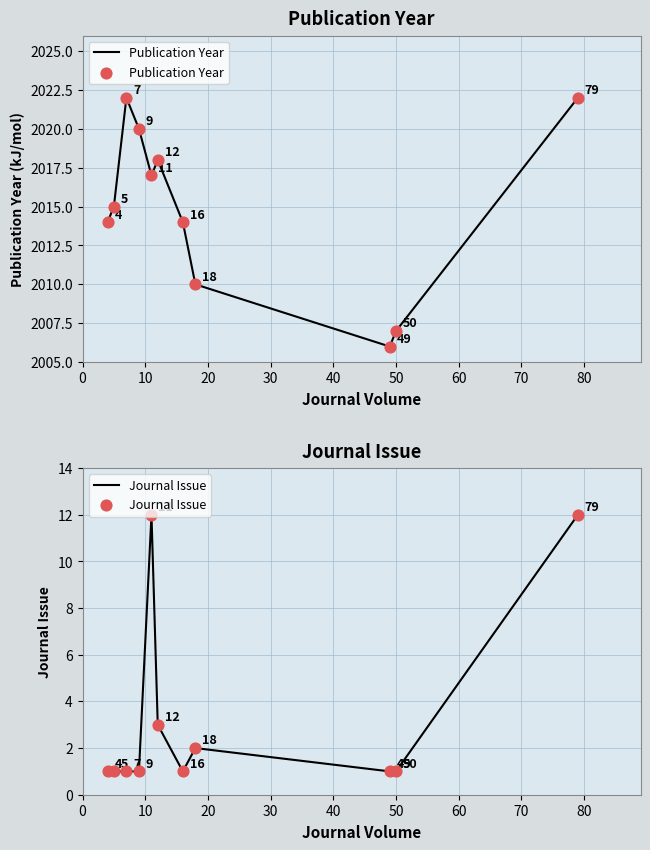

Which series has the largest total across all categories?

Publication Year